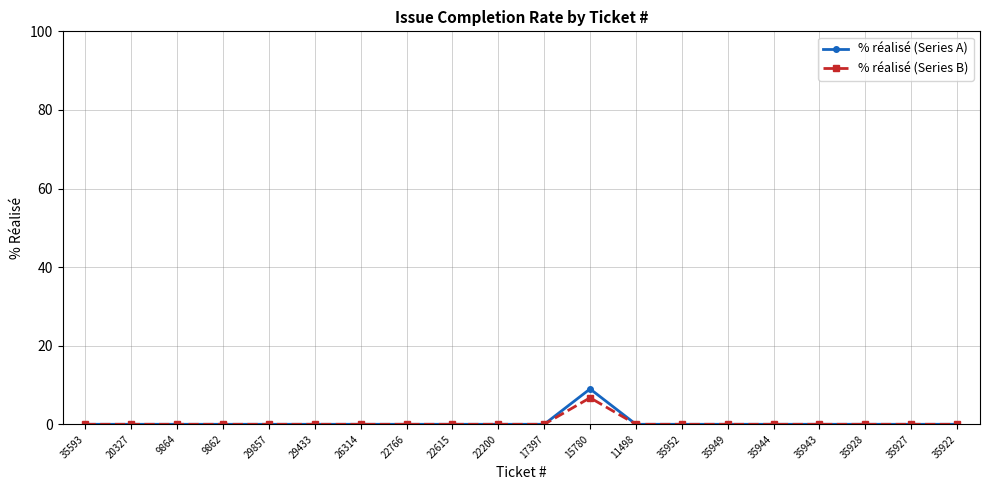

Which series has the largest range (max minus min)?

% réalisé (Series A)